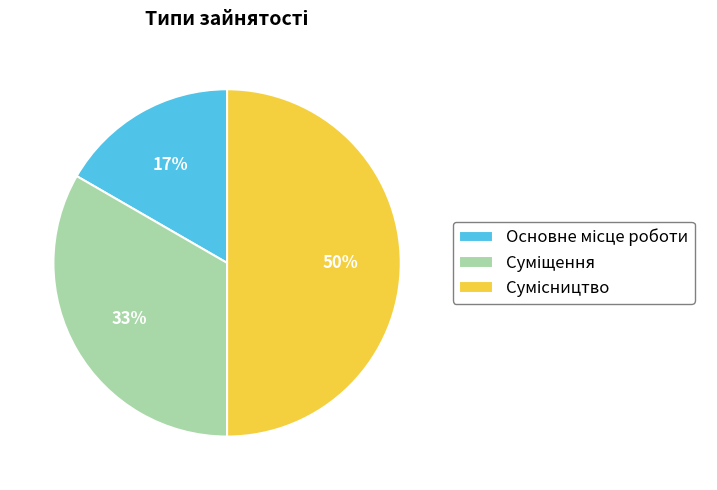

To the nearest percent, what is the average slice percentage?

33%